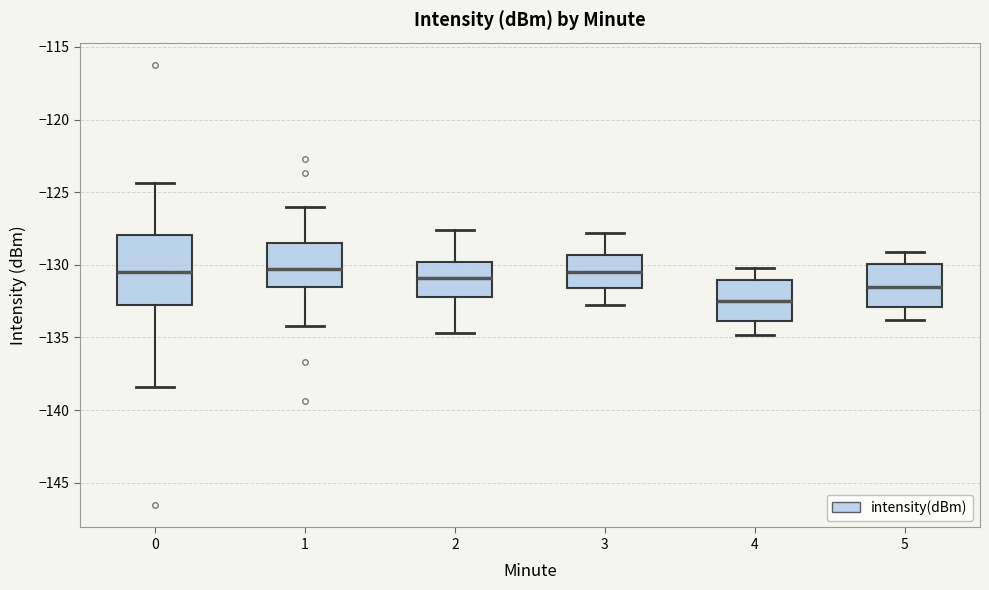

Which box has the lowest median line?

4